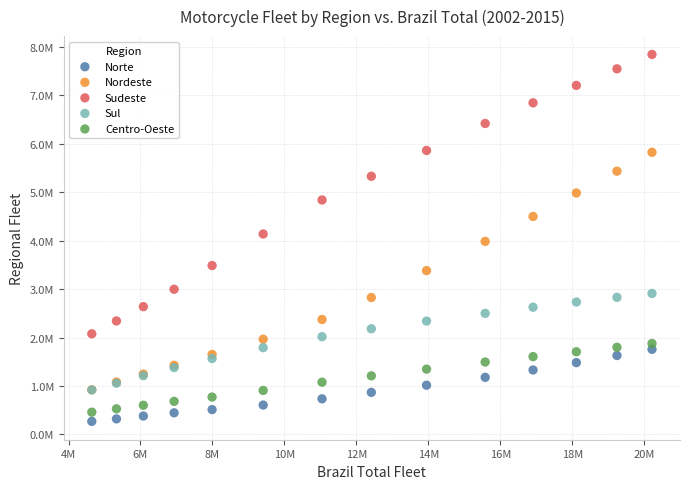

What are all the series names shown in the legend?

Norte, Nordeste, Sudeste, Sul, Centro-Oeste